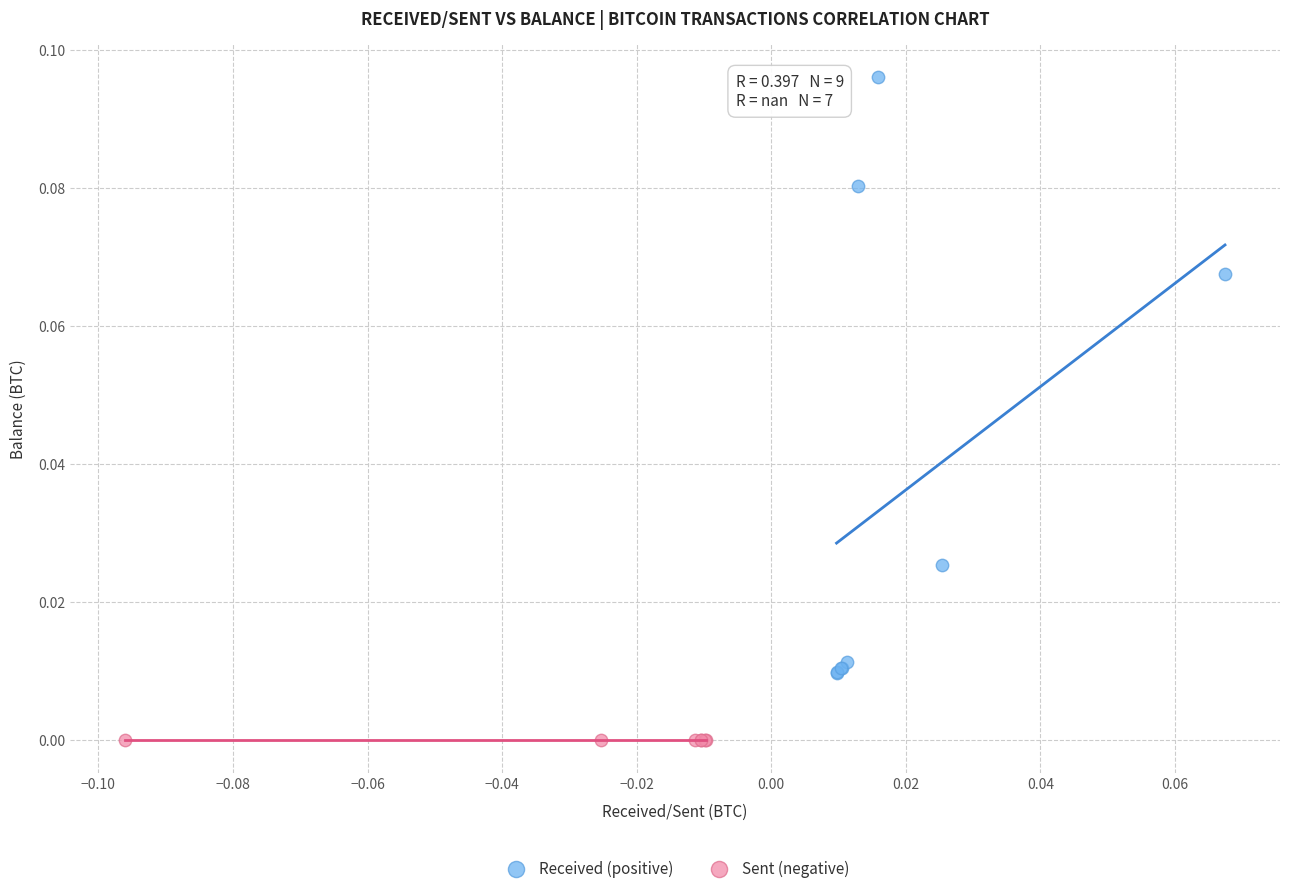

Which series reaches the minimum Y coordinate?

Sent (negative)